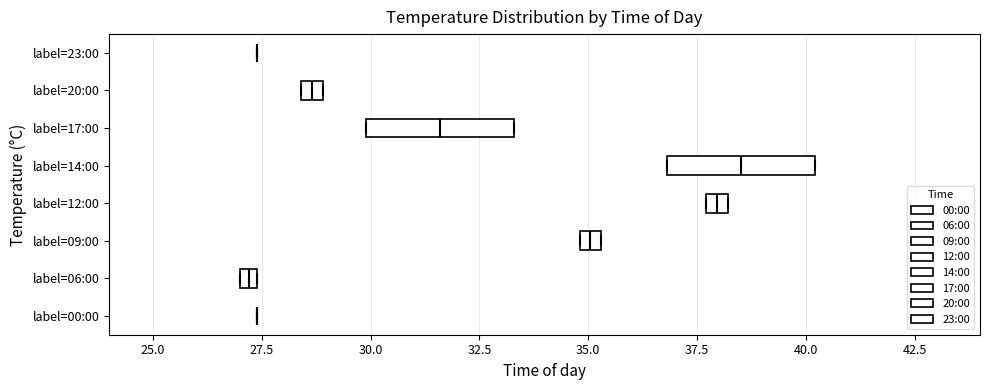

Where is the left edge of the box for label=12:00 on the x-axis? The values are not printed on the chart, so give them approximately, as read against the axis.

37.5